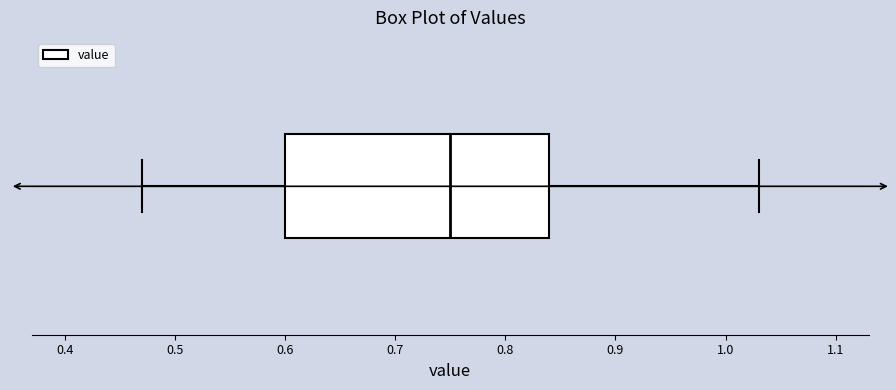

Where is the left edge of the box on the x-axis? The values are not printed on the chart, so give them approximately, as read against the axis.

0.60